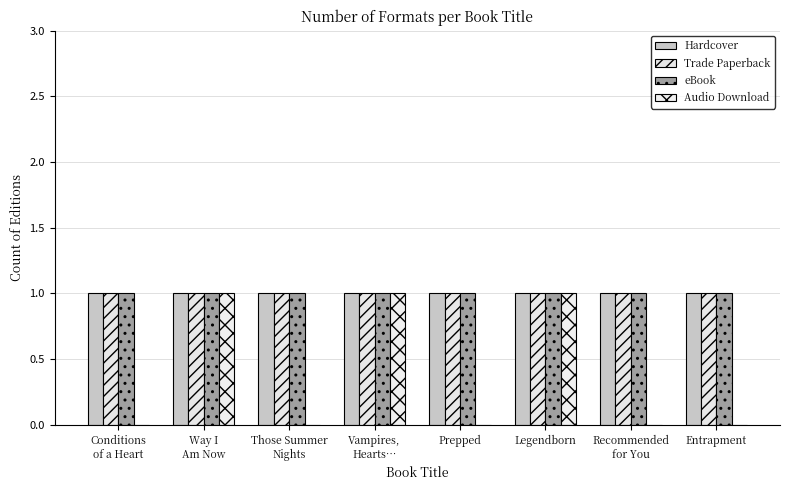

At which category is the sum across all series the highest?

Way I
Am Now